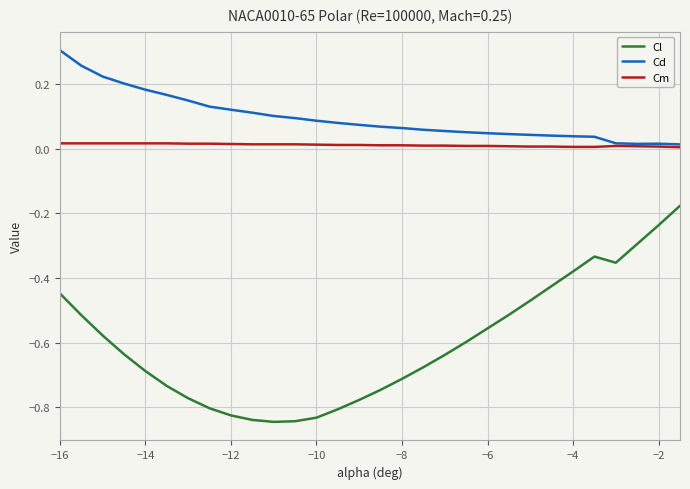

Rank the series by their maximum value, from lowest to highest.

Cl, Cm, Cd